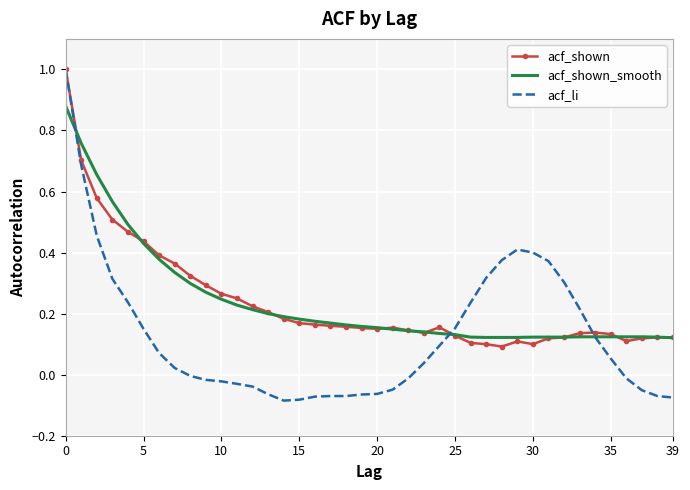

What is the maximum value shown in the chart?

1.0